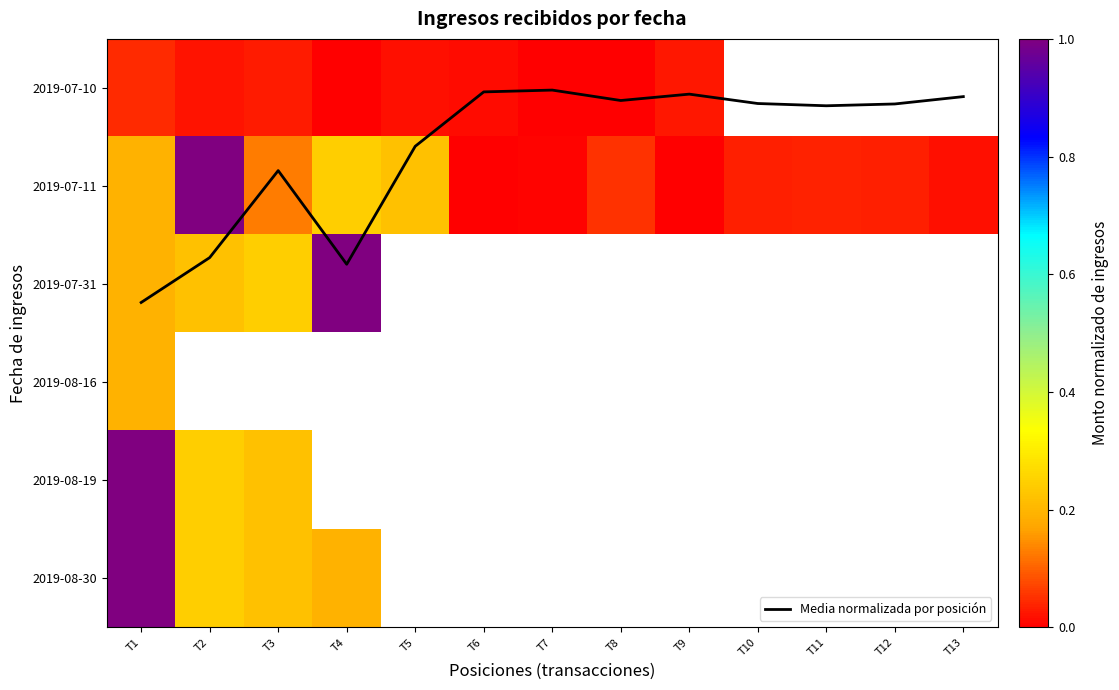

The value of 2019-08-30 at T2 is 0.3. True or false?

False